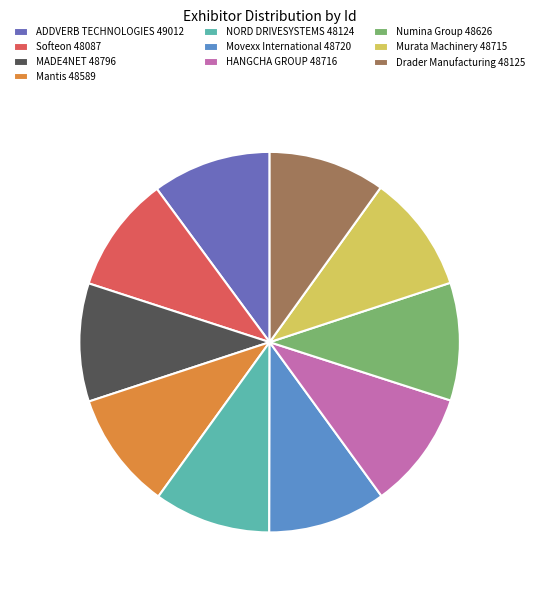

Is the sum of Numina Group 48626 and Drader Manufacturing 48125 greater than half?

No